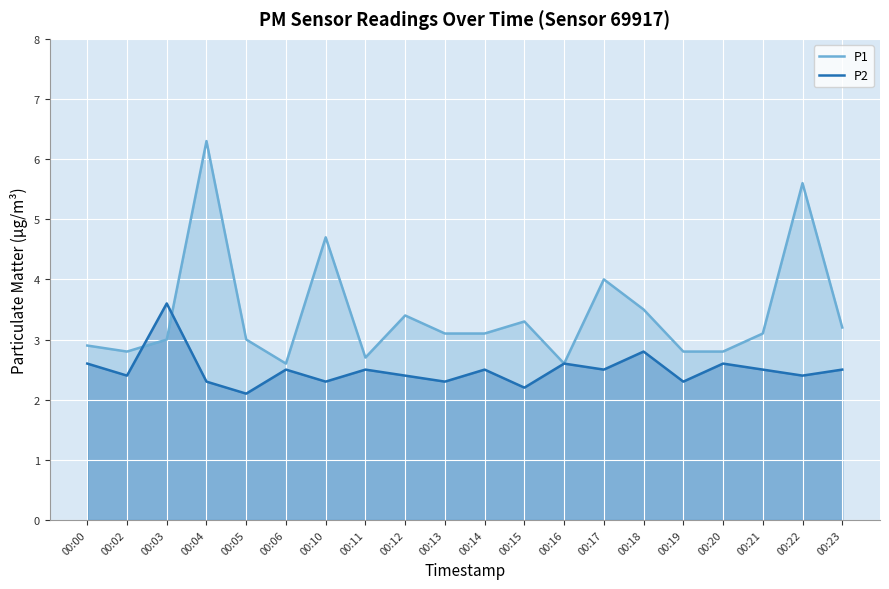

What is the sum of all P2 values?

49.9